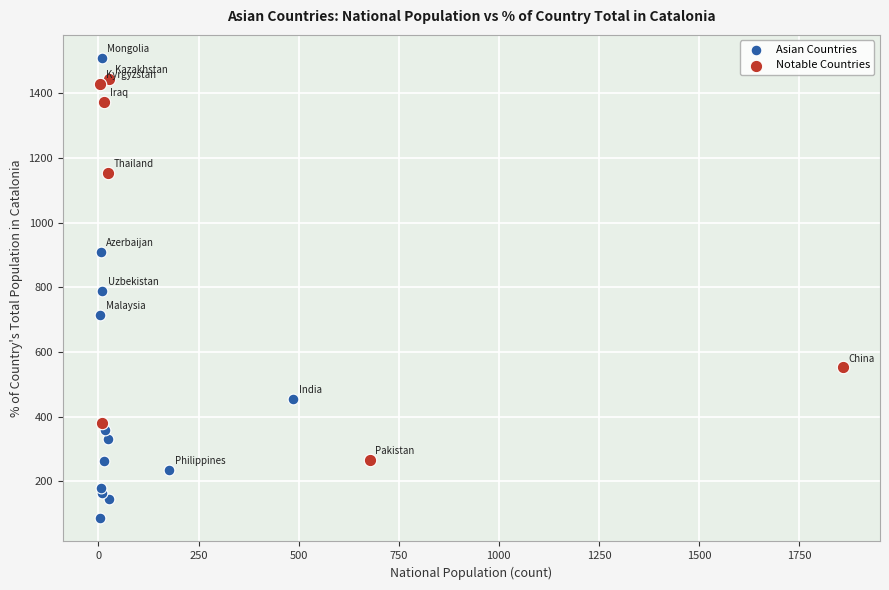

Which series reaches the maximum Y coordinate?

Asian Countries